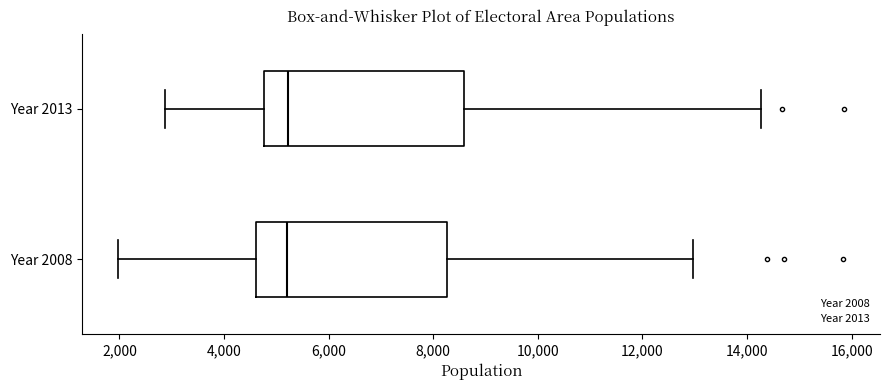

Reading bottom to top, read every box against the x-axis: the position of its median line, the range the box covers, and the ends of its whiskers. The values are not printed on the chart, so give them approximately, as read against the axis.

Year 2008: median 5200, box 4600 to 8200, whiskers 2000 to 13000
Year 2013: median 5200, box 4800 to 8600, whiskers 2800 to 14200